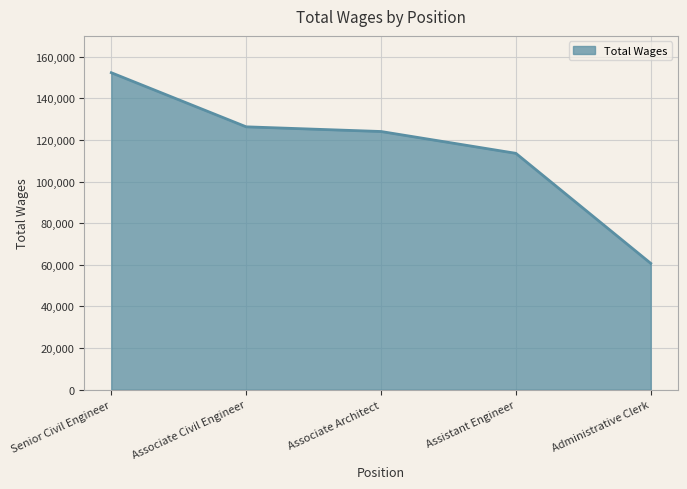

What is the change in value from Associate Architect to Assistant Engineer?

-10486